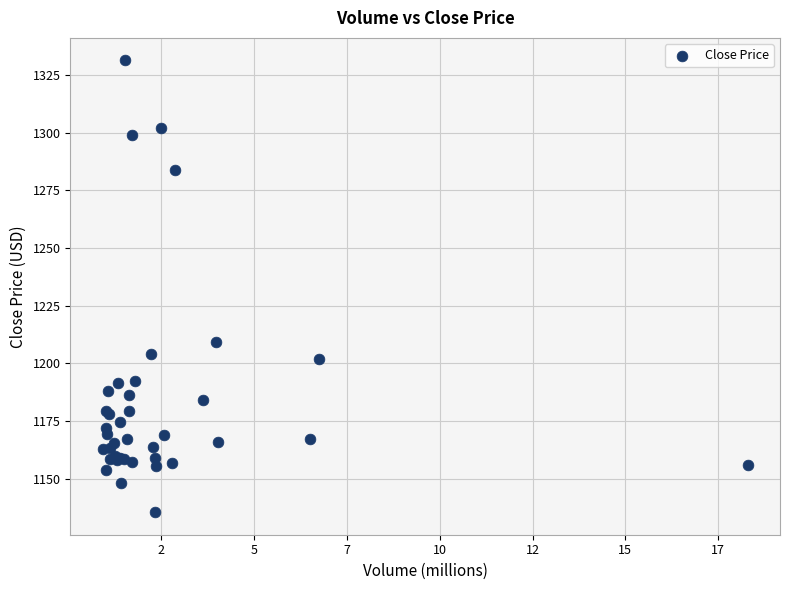

What Y value in the scatter plot is closest to 1233?

1209.1